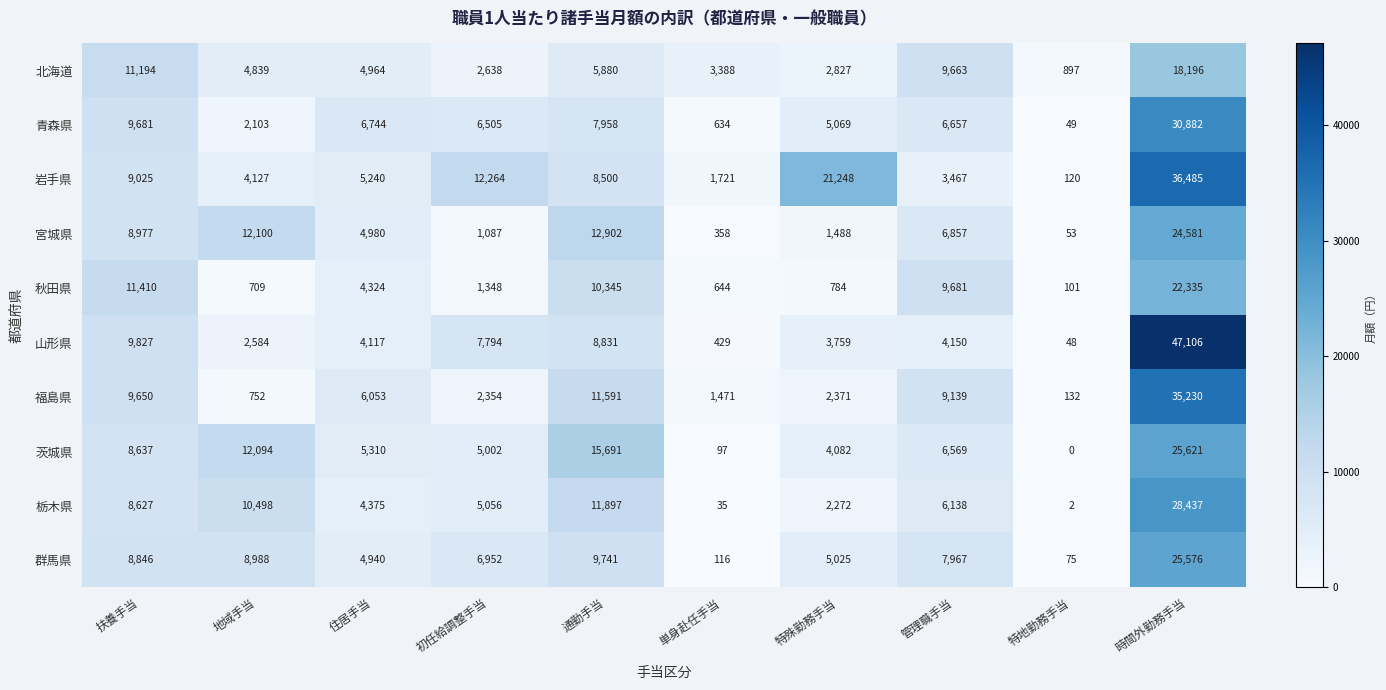

Where does the 岩手県 series first go above 8500?

扶養手当